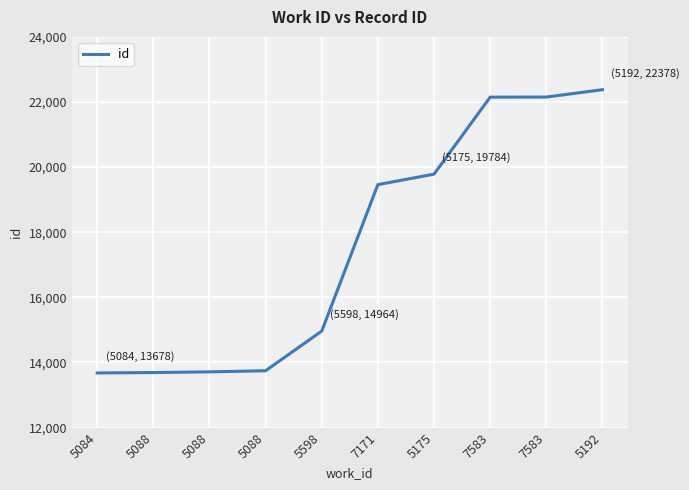

Does the chart display data point markers on the line(s)?

No